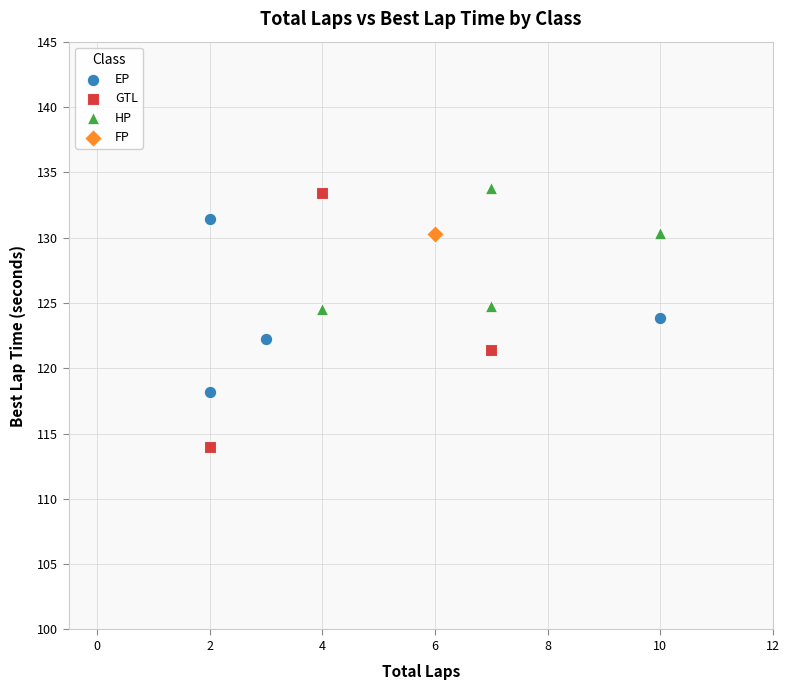

Which series reaches the maximum Y coordinate?

HP